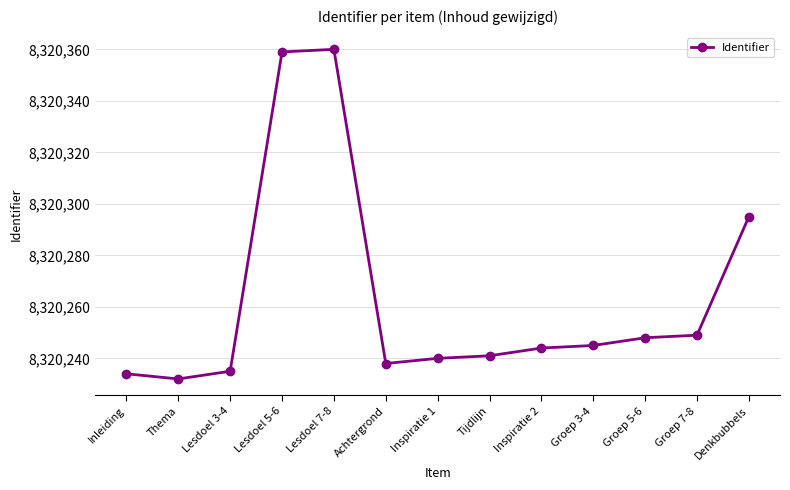

What is the maximum value shown in the chart?

8320360